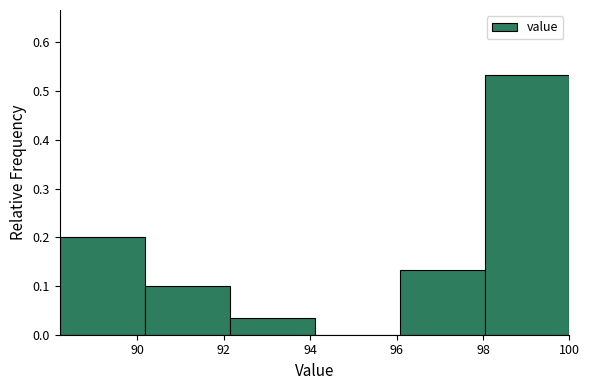

Reading left to right, list every bar in this chart as the range it spans on the x-axis followed by its height. Neither the bar edges nor the heights are printed on the chart, so give them approximately, as read against the axes.

88.2 to 90.2: 0.20
90.2 to 92.2: 0.10
92.2 to 94.2: 0.03
94.2 to 96.0: 0
96.0 to 98.0: 0.13
98.0 to 100.0: 0.53